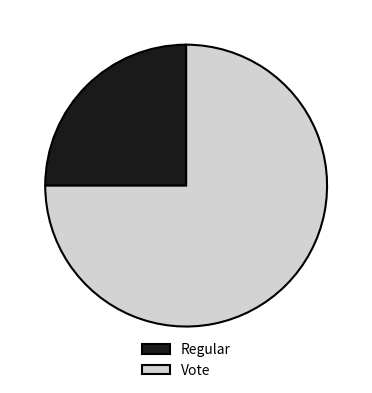

Do Vote and Regular together represent more than half of the pie?

Yes